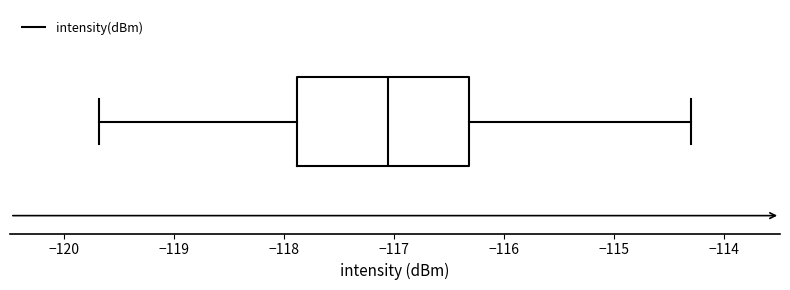

Transcribe this box plot: give where the median line is, the range the box spans, and where the two whiskers end, as read against the x-axis. The values are not printed on the chart, so give them approximately, as read against the axis.

median -117.1, box -117.9 to -116.3, whiskers -119.7 to -114.3